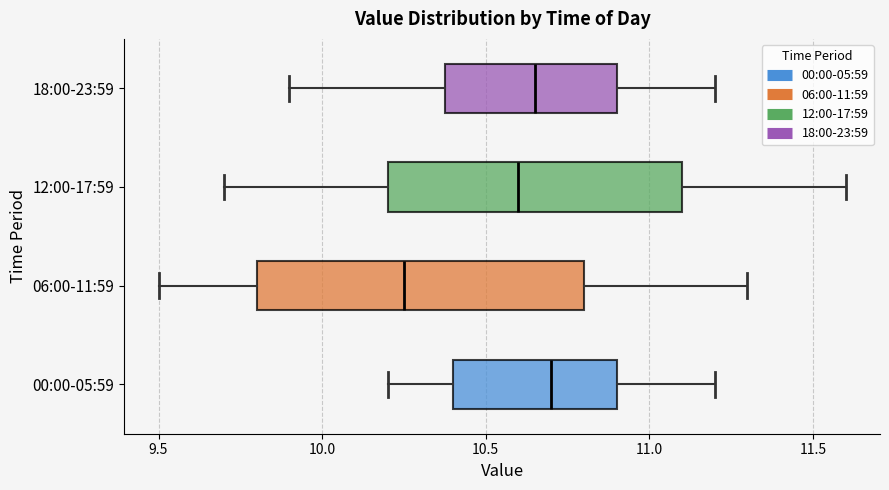

Which box has the furthest to the left median line?

06:00-11:59